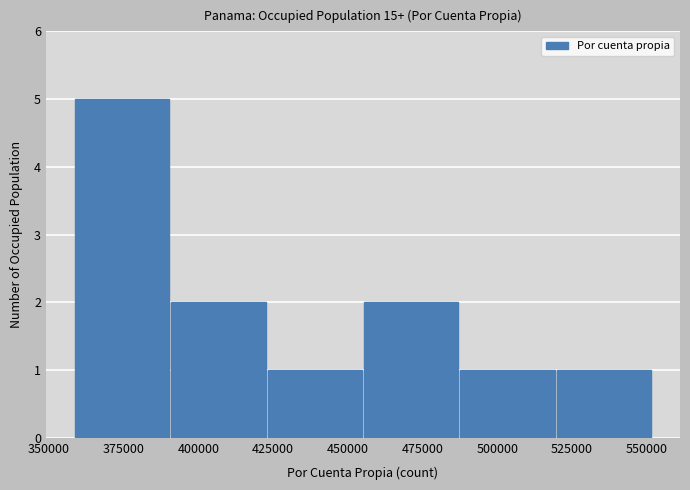

What is the height of the bar covering 390000 to 425000 on the x-axis? Neither the bar edges nor the heights are printed on the chart, so give them approximately, as read against the axes.

2